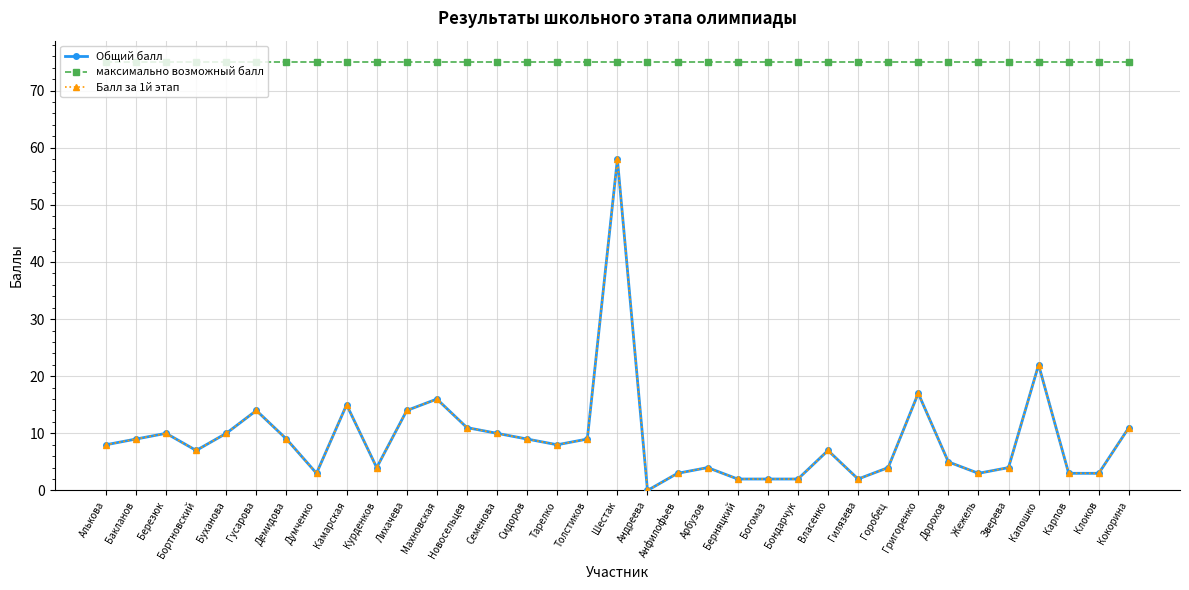

The value of максимально возможный балл at Толстиков is 47. True or false?

False